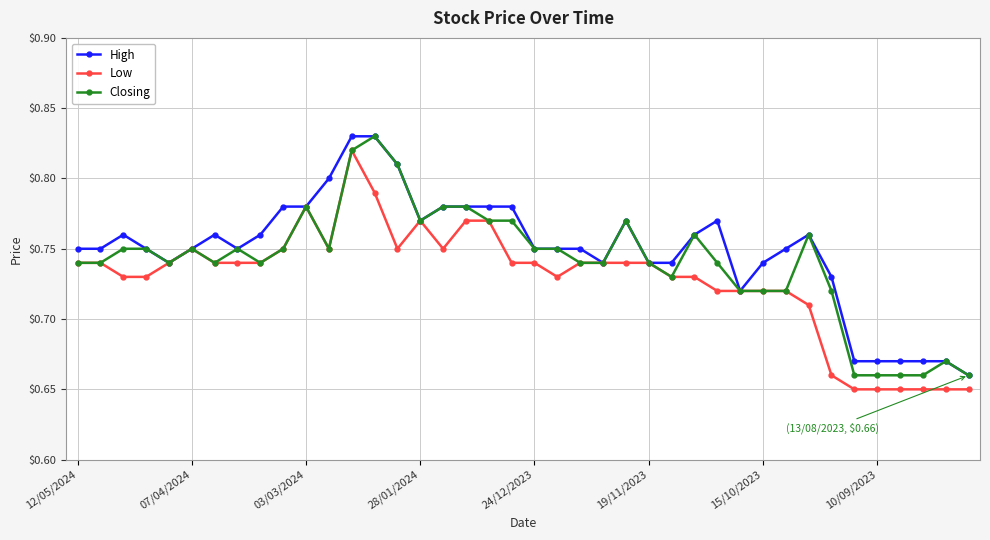

How many Closing values are between 0 and 1?

40